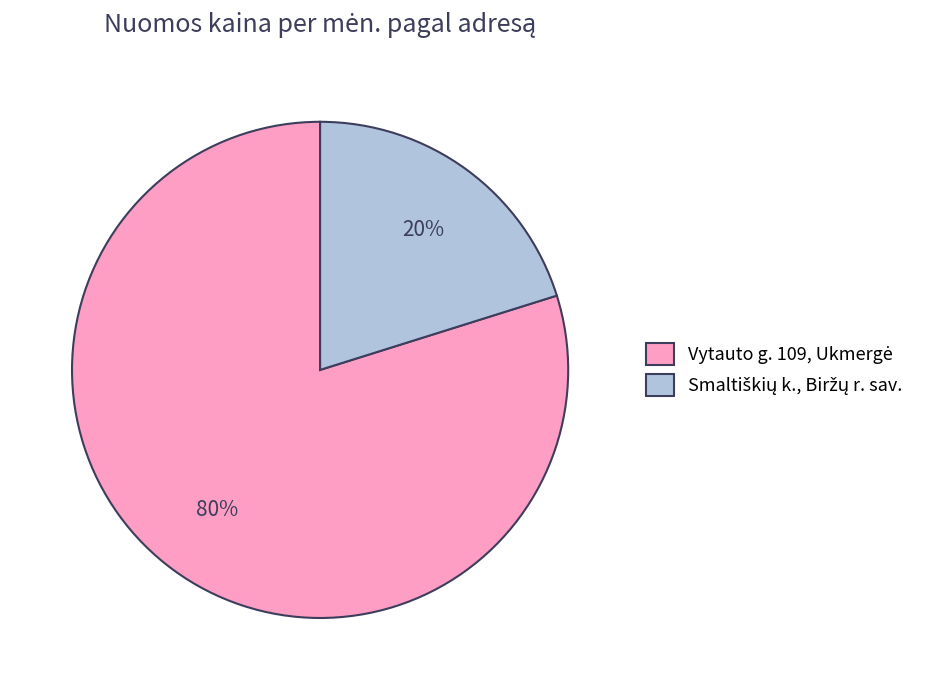

To the nearest percent, what is the average slice percentage?

50%